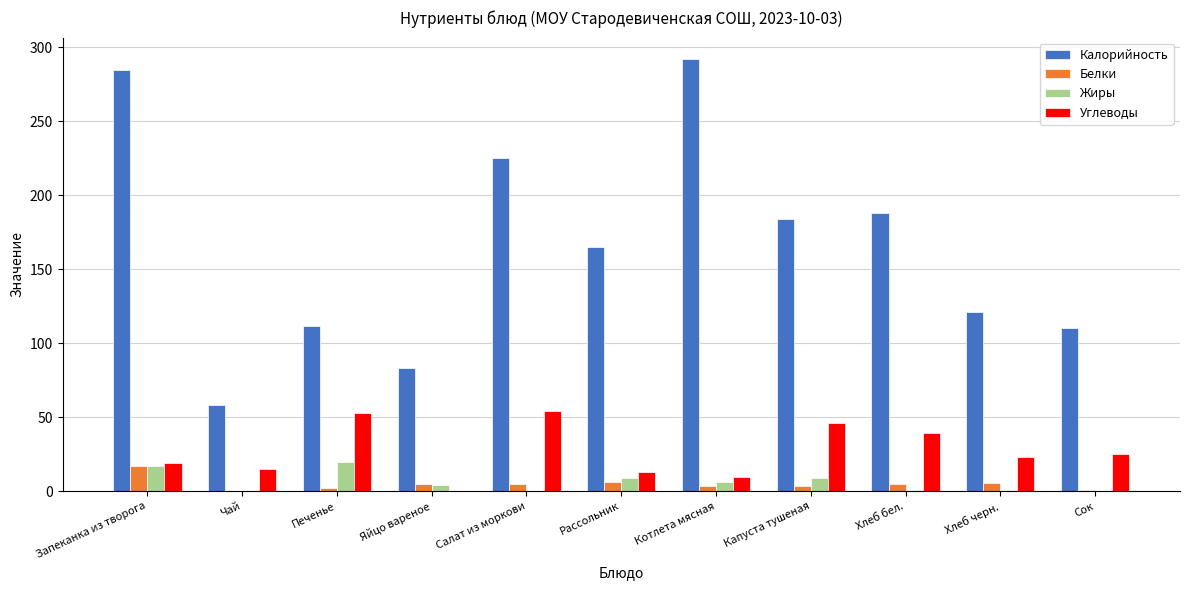

Count the number of categories in the chart.

11